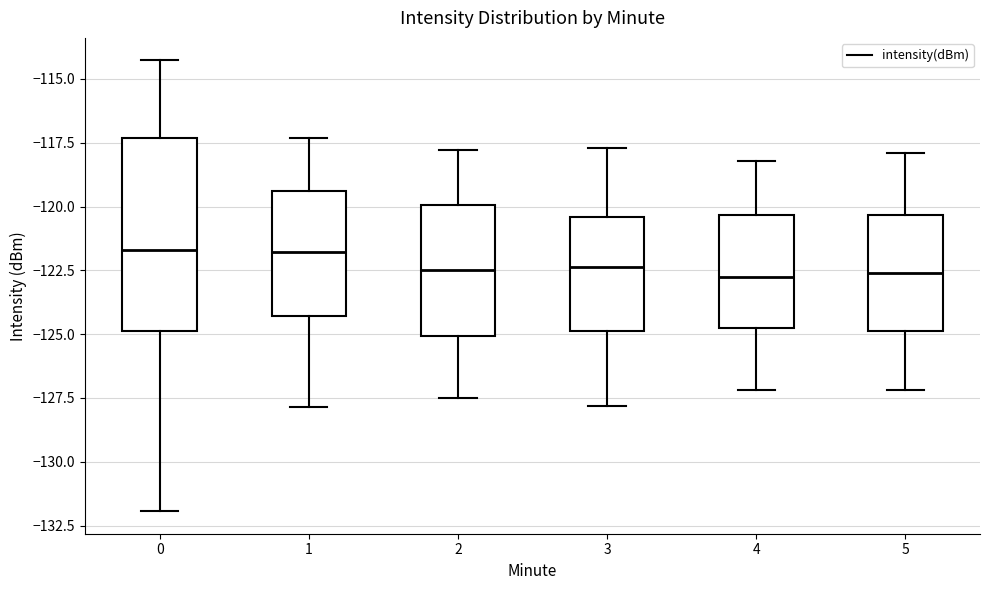

Where is the upper edge of the box at x = 5 on the y-axis? The values are not printed on the chart, so give them approximately, as read against the axis.

-120.5